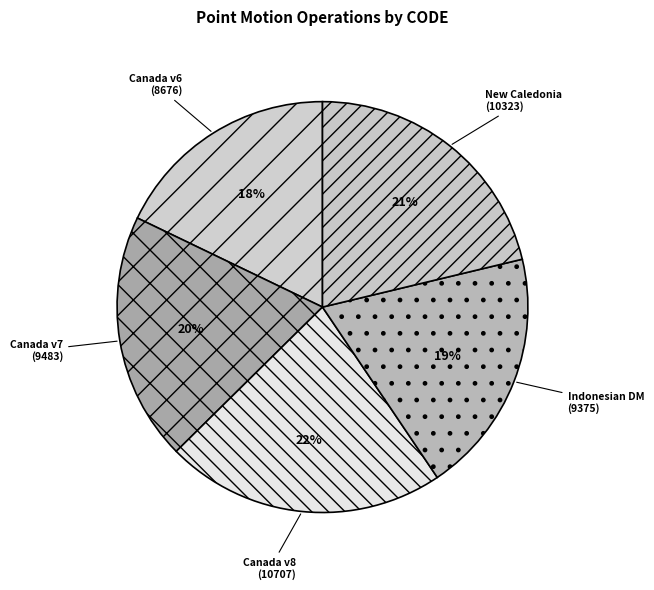

Count the number of slices in the pie.

5